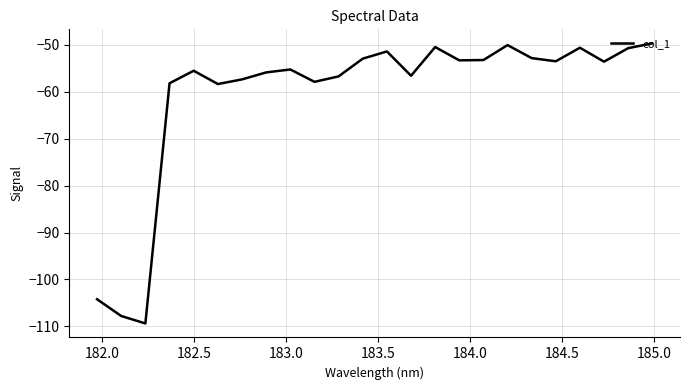

What is the minimum value shown in the chart?

-109.4